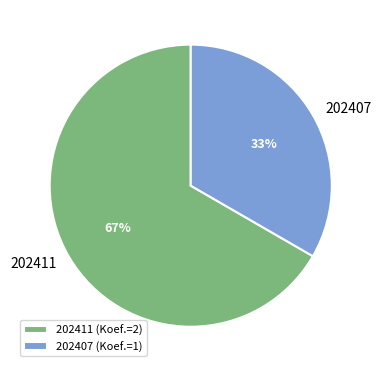

Between 202411 and 202407, which is larger?

202411